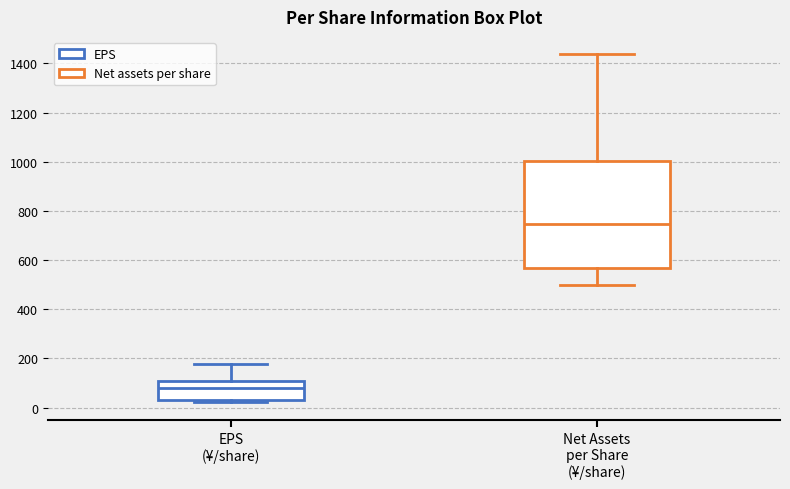

Where is the lower edge of the box for EPS (¥/share) on the y-axis? The values are not printed on the chart, so give them approximately, as read against the axis.

40